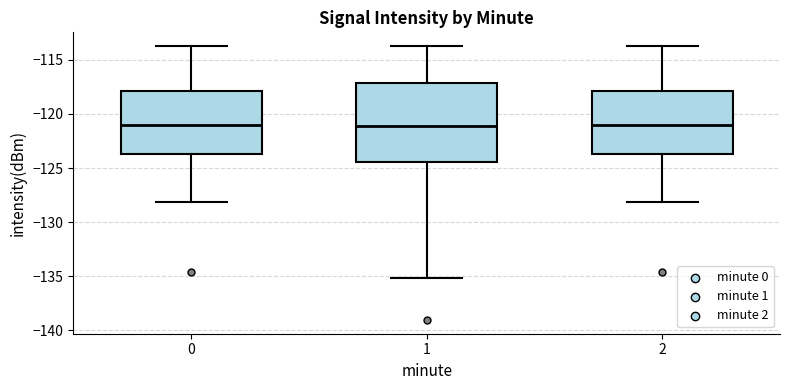

Comparing the boxes themselves (not the whiskers), which one is the tallest?

1